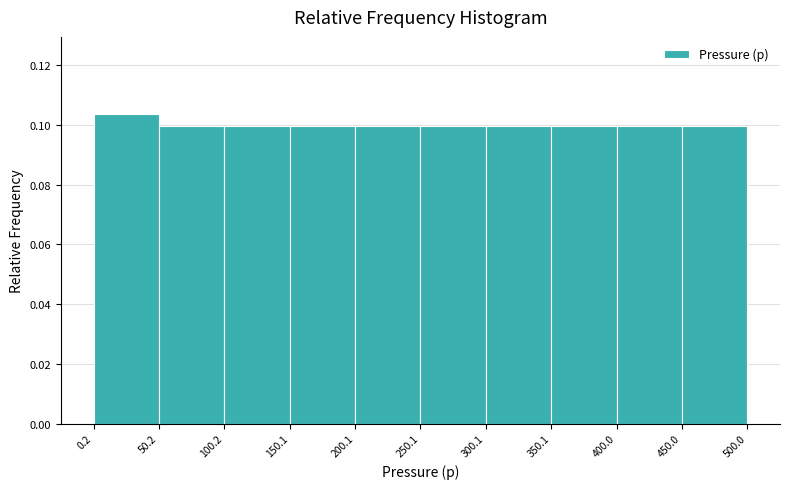

How tall is the bar that spans 450.0 to 500.0 on the x-axis? The values are not printed on the chart, so give them approximately, as read against the axis.

0.100